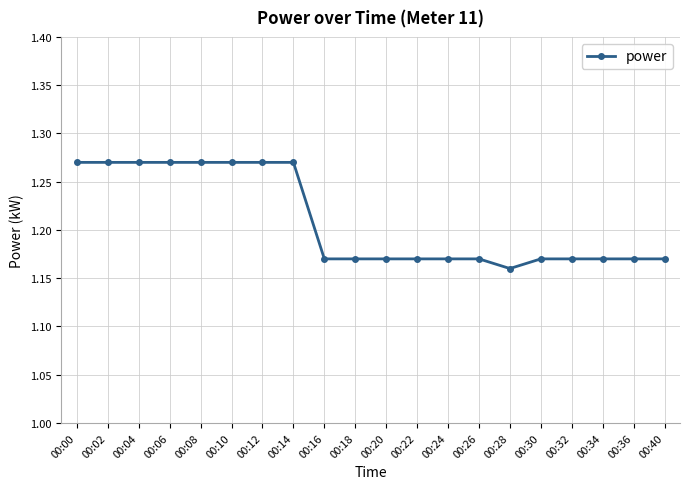

Is it true that the value at 00:14 is 0.3?

False